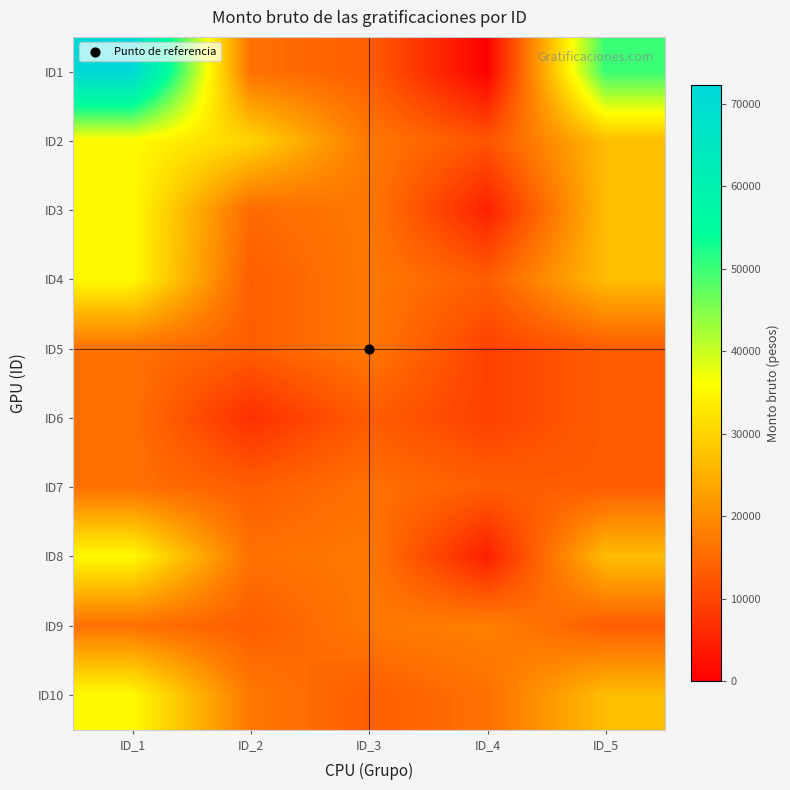

List the series in order of their peak value, lowest first.

ID6, ID7, ID5, ID9, ID3, ID4, ID8, ID10, ID2, ID1